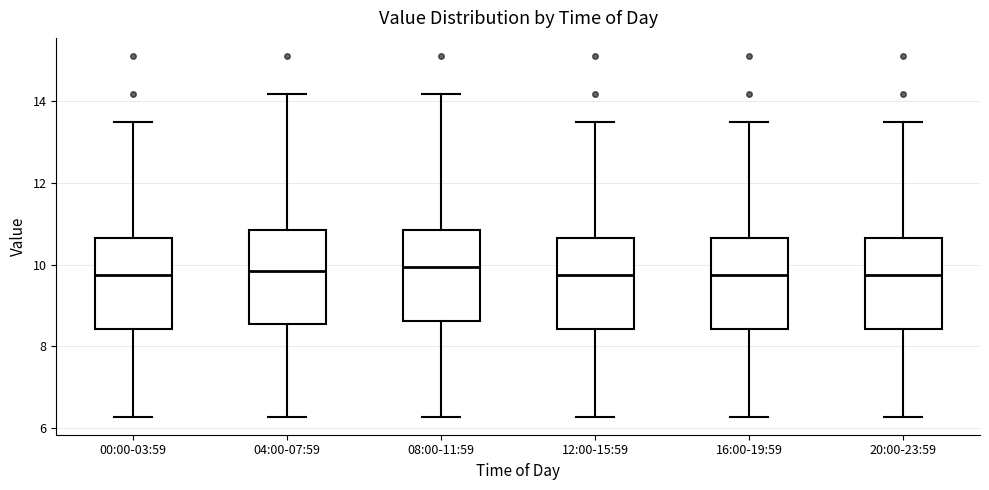

Where does the median line of the box for 12:00-15:59 sit on the y-axis? The values are not printed on the chart, so give them approximately, as read against the axis.

9.8